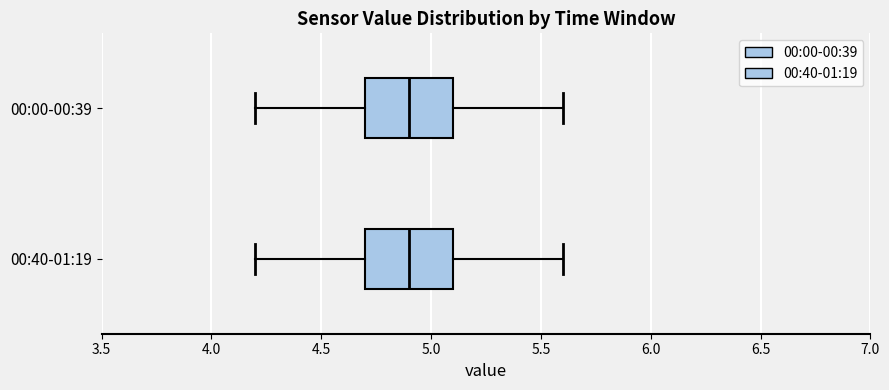

Reading bottom to top, read every box against the x-axis: the position of its median line, the range the box covers, and the ends of its whiskers. The values are not printed on the chart, so give them approximately, as read against the axis.

00:40-01:19: median 4.9, box 4.7 to 5.1, whiskers 4.2 to 5.6
00:00-00:39: median 4.9, box 4.7 to 5.1, whiskers 4.2 to 5.6